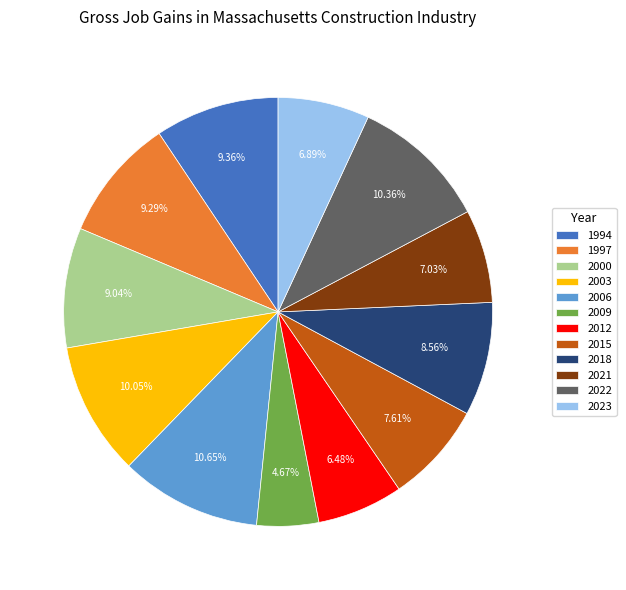

The 2000 slice represents 9% of the pie. True or false?

True